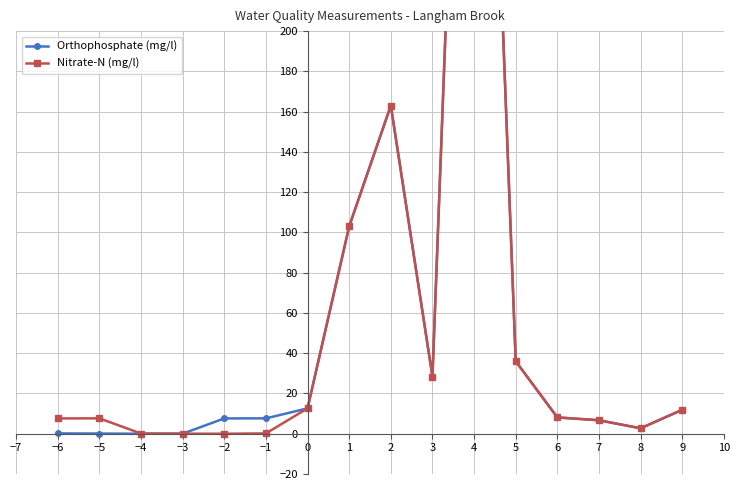

Does the chart display data point markers on the line(s)?

Yes